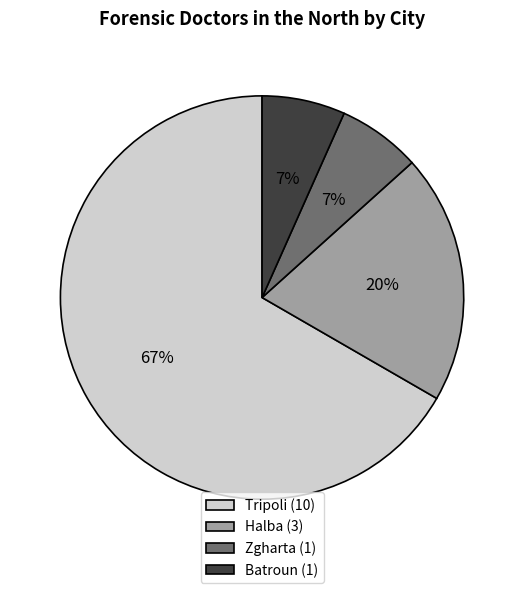

To the nearest percent, what portion does Zgharta (1) represent?

7%